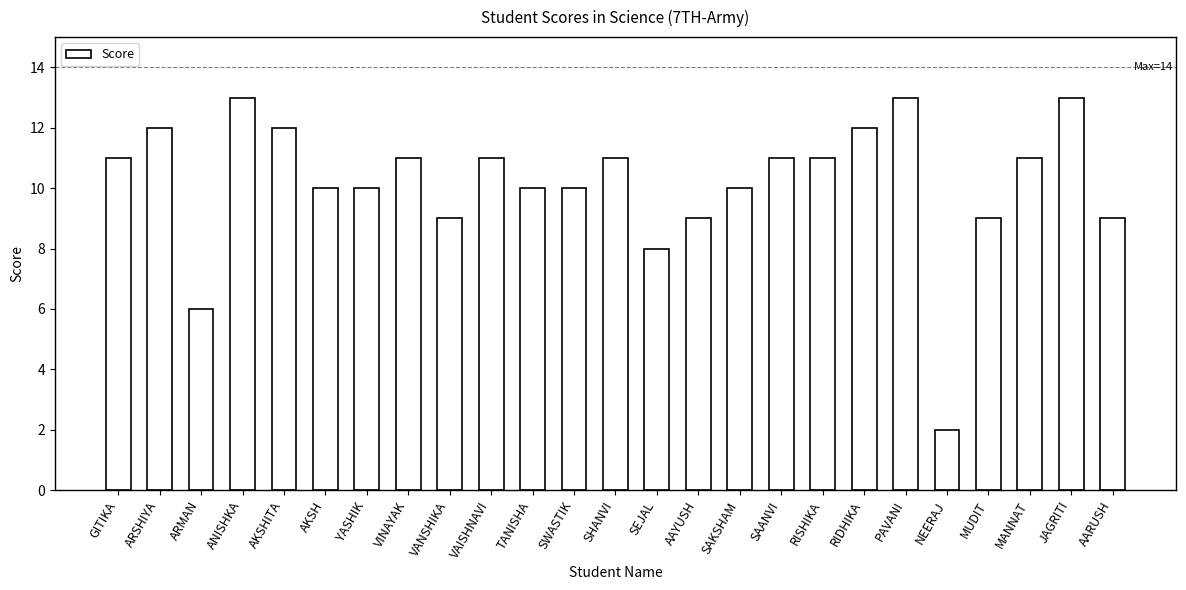

Between SAKSHAM and NEERAJ, which is larger?

SAKSHAM